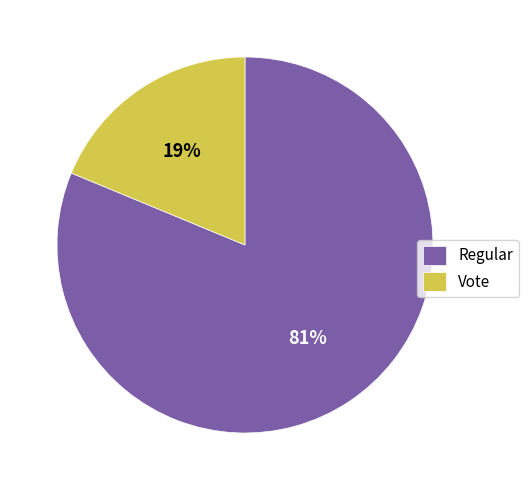

Which has a higher value, Vote or Regular?

Regular